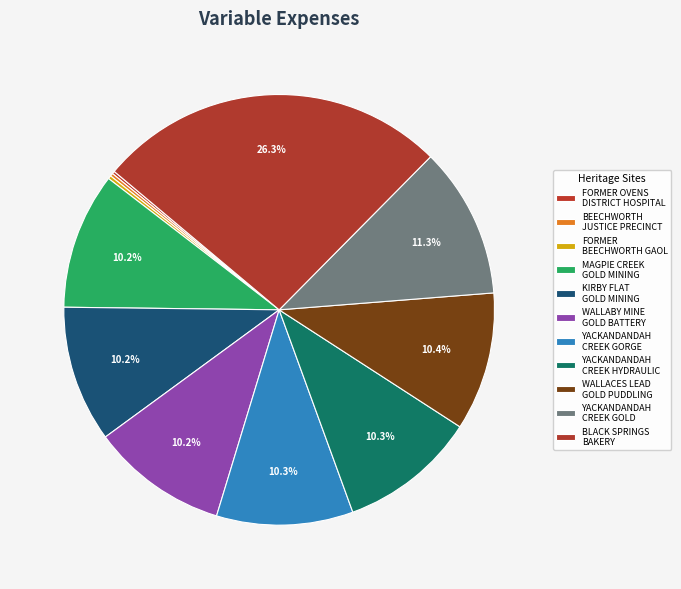

To the nearest percent, what portion does BLACK SPRINGS BAKERY represent?

26%